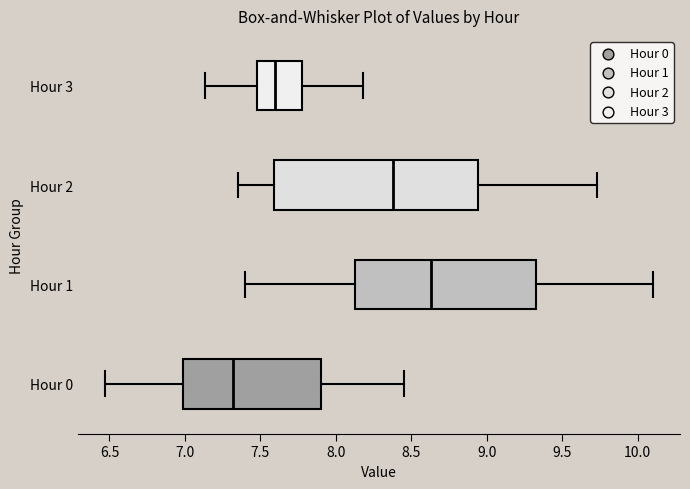

Where does the median line of the box for Hour 1 sit on the x-axis? The values are not printed on the chart, so give them approximately, as read against the axis.

8.65